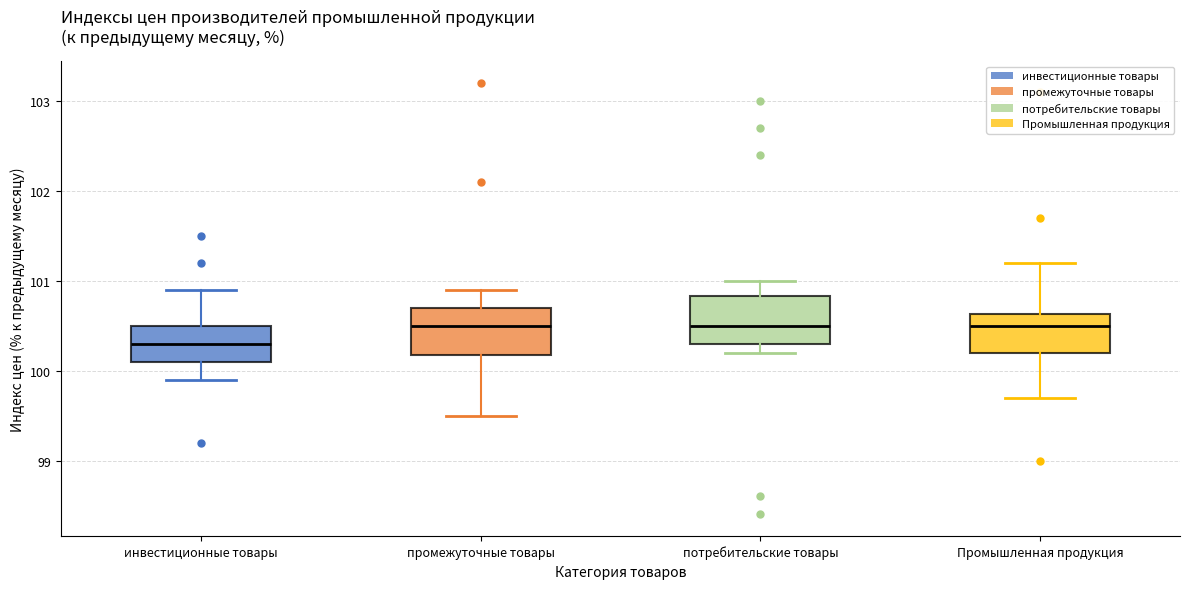

Reading left to right, read every box against the y-axis: the position of its median line, the range the box covers, and the ends of its whiskers. The values are not printed on the chart, so give them approximately, as read against the axis.

инвестиционные товары: median 100.3, box 100.1 to 100.5, whiskers 99.9 to 100.9
промежуточные товары: median 100.5, box 100.2 to 100.7, whiskers 99.5 to 100.9
потребительские товары: median 100.5, box 100.3 to 100.8, whiskers 100.2 to 101.0
Промышленная продукция: median 100.5, box 100.2 to 100.6, whiskers 99.7 to 101.2